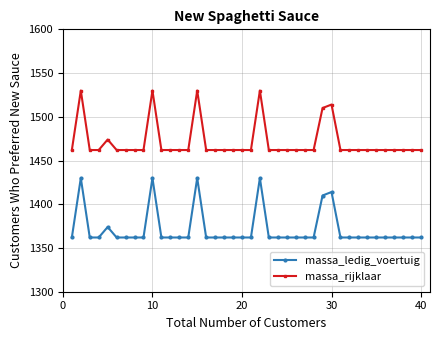

List the series in order of their overall mean, highest first.

massa_rijklaar, massa_ledig_voertuig